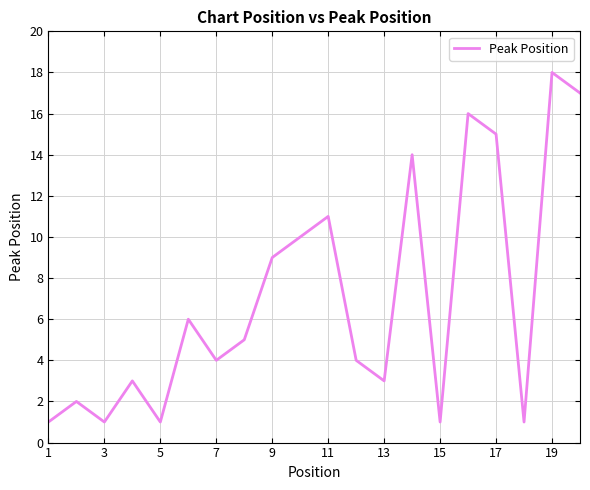

What is the maximum value shown in the chart?

18